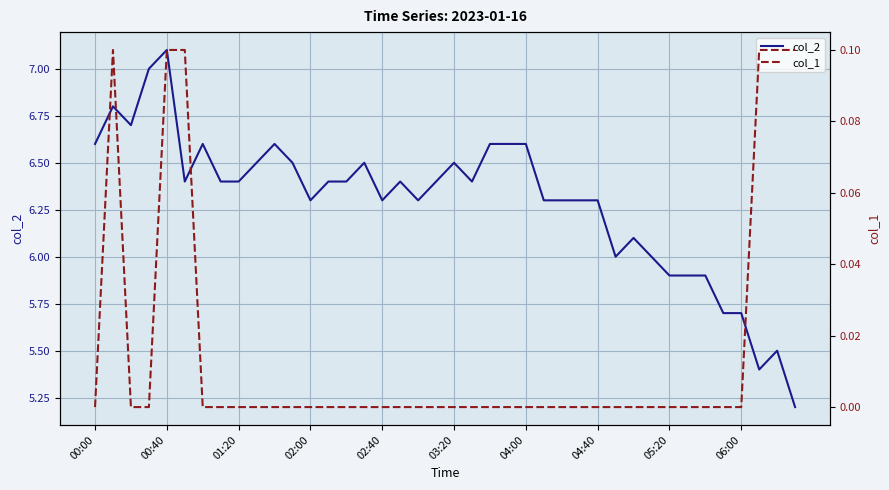

Reading left to right, what are all the values shown in this chart?

col_2: 6.6	6.8	6.7	7.0	7.1	6.4	6.6	6.4	6.4	6.5	6.6	6.5	6.3	6.4	6.4	6.5	6.3	6.4	6.3	6.4	6.5	6.4	6.6	6.6	6.6	6.3	6.3	6.3	6.3	6.0	6.1	6.0	5.9	5.9	5.9	5.7	5.7	5.4	5.5	5.2
col_1: 0.0	0.1	0.0	0.0	0.1	0.1	0.0	0.0	0.0	0.0	0.0	0.0	0.0	0.0	0.0	0.0	0.0	0.0	0.0	0.0	0.0	0.0	0.0	0.0	0.0	0.0	0.0	0.0	0.0	0.0	0.0	0.0	0.0	0.0	0.0	0.0	0.0	0.1	0.1	0.1